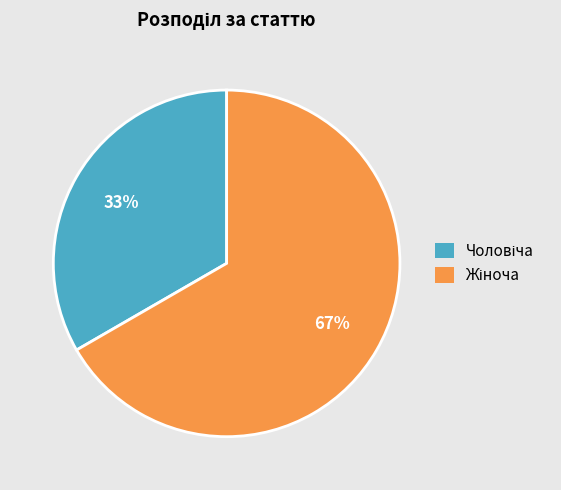

Is there a majority slice in this chart?

Yes